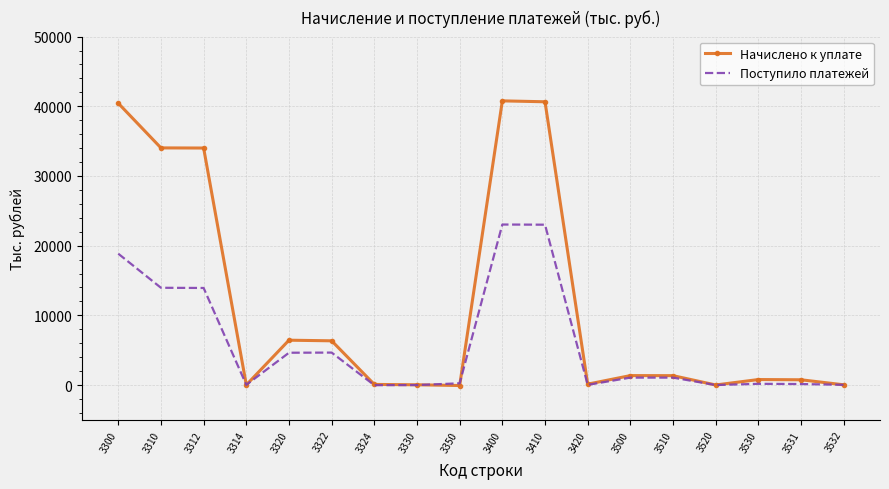

List the series in order of their peak value, highest first.

Начислено к уплате, Поступило платежей